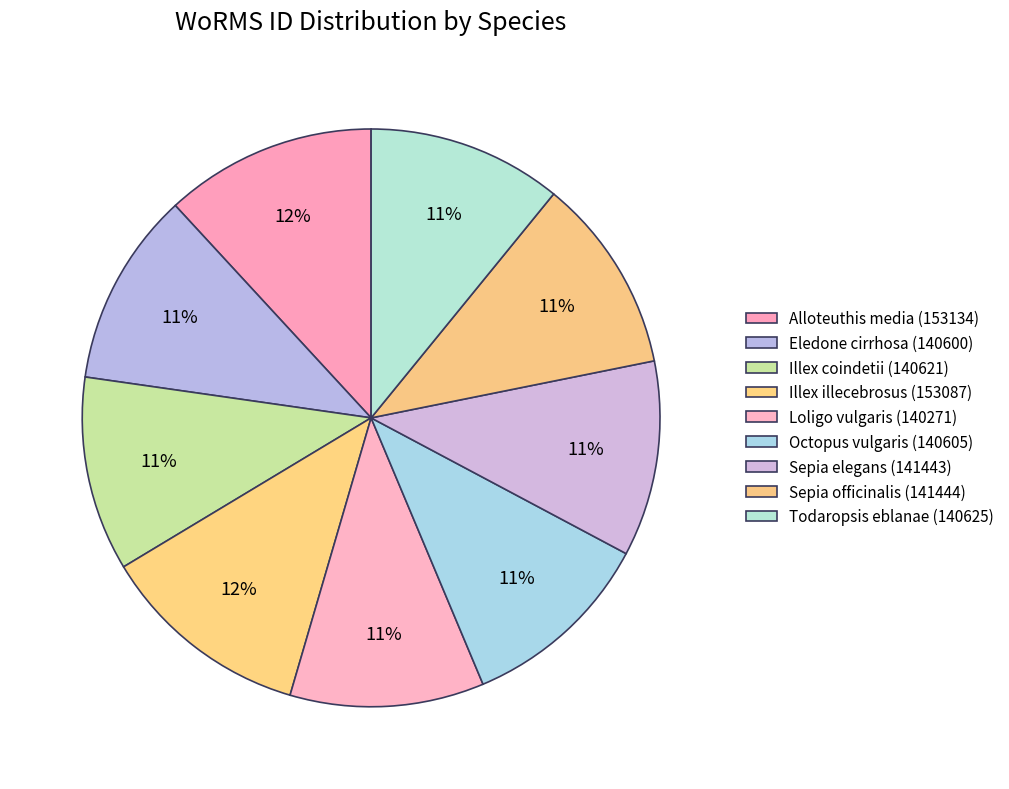

What percentage is the Illex illecebrosus slice, to the nearest percent?

12%